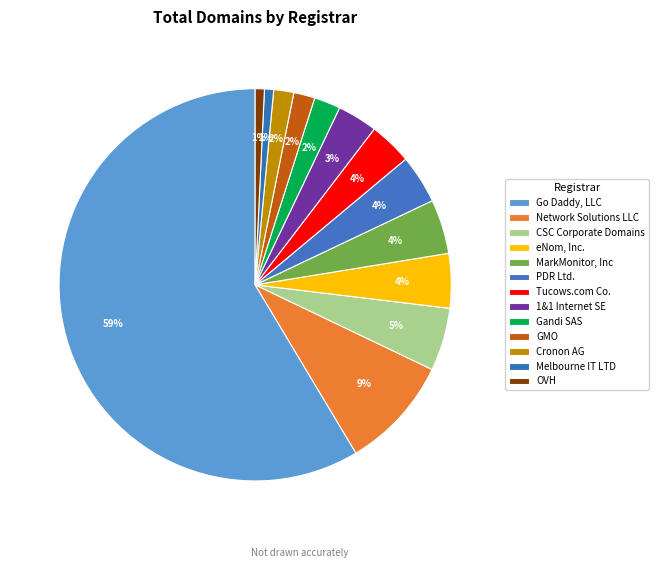

What is the change in value from Gandi SAS to Melbourne IT LTD?

-30